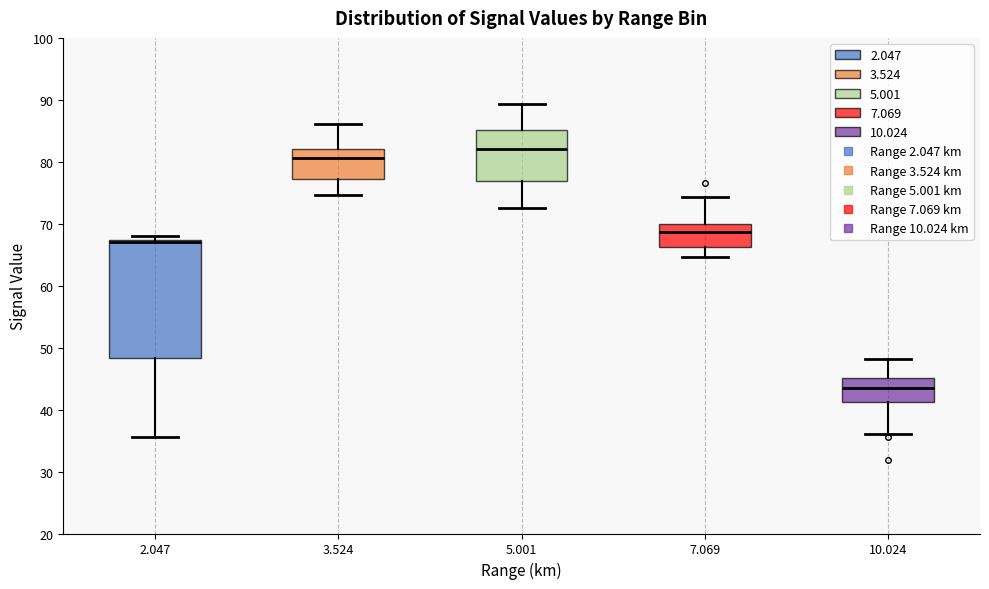

Comparing the boxes themselves (not the whiskers), which one is the tallest?

2.047